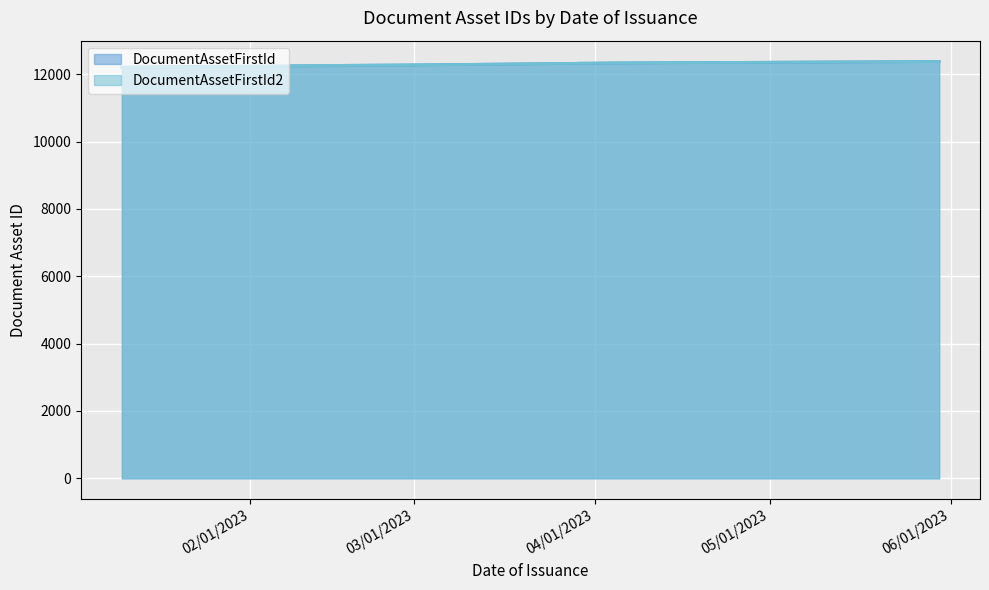

What is the difference between the DocumentAssetFirstId2 values at 02/28/2023 and 03/29/2023?

50